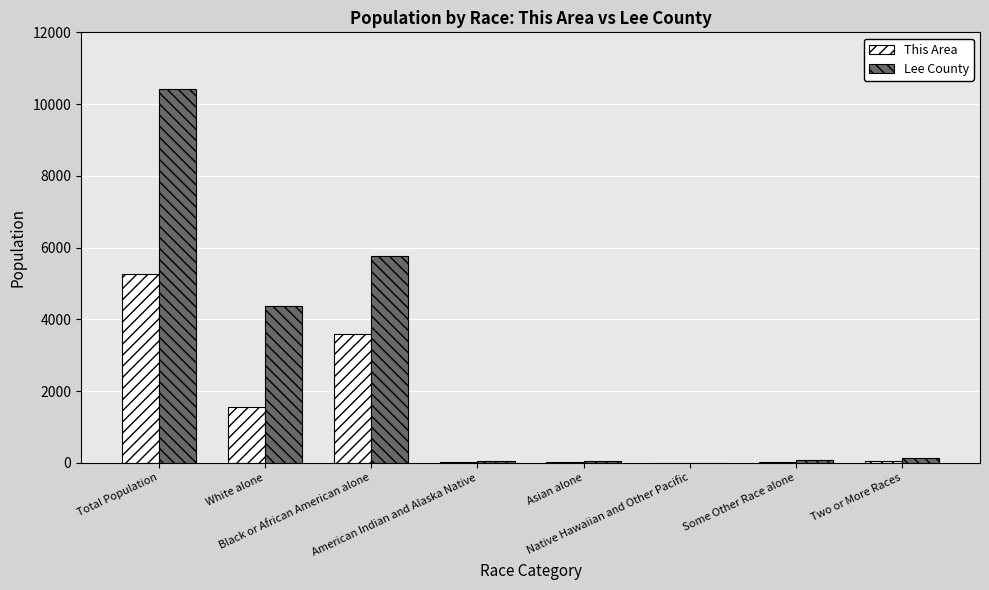

What is the maximum value for This Area?

5266